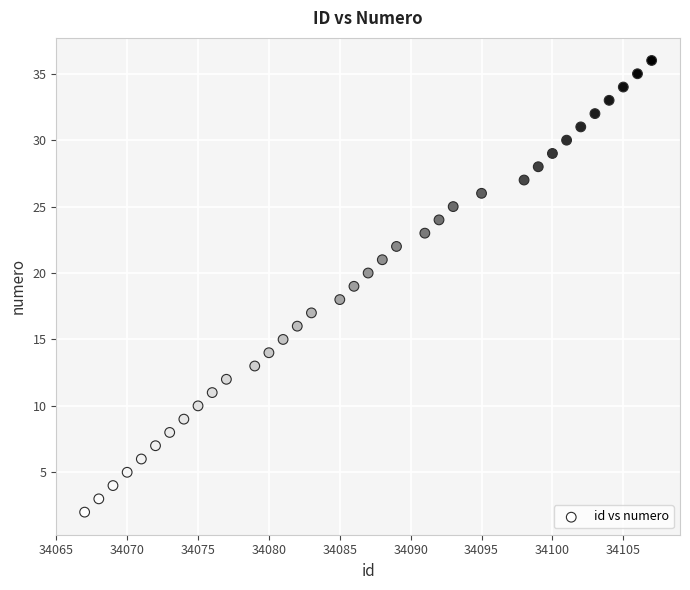

What is the range of X values (max minus min)?

40